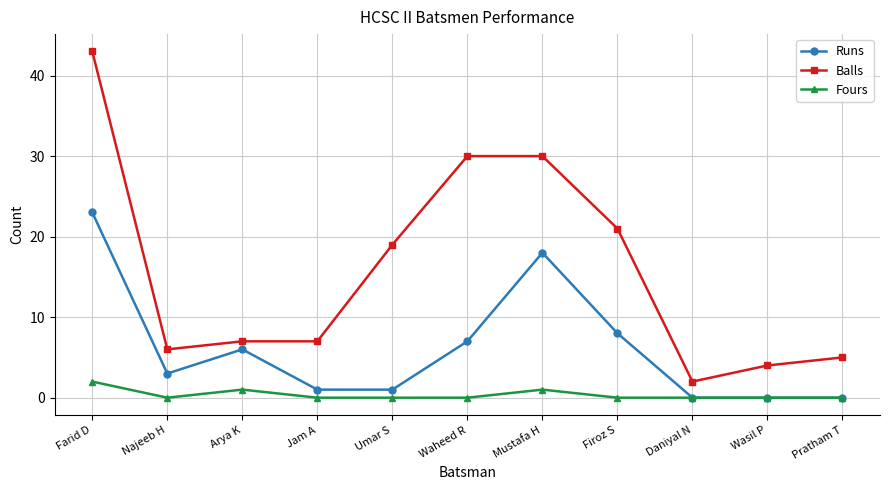

Between Umar S and Firoz S, which series saw the biggest shift?

Runs